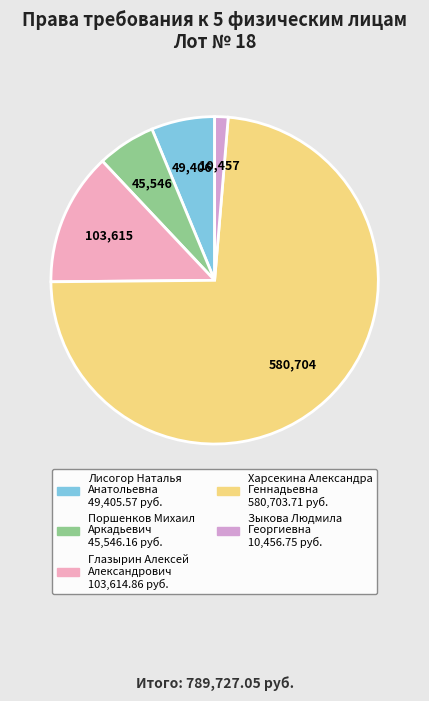

To the nearest percent, what is the difference between the largest and smallest slice percentages?

72%